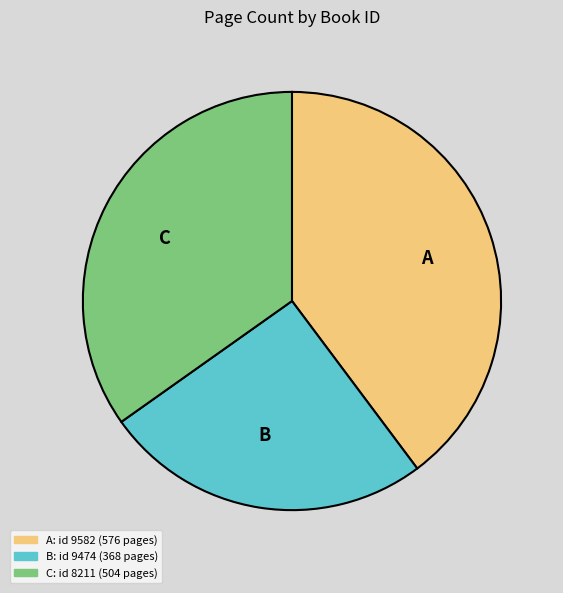

Is there any slice that represents more than half of the pie?

No